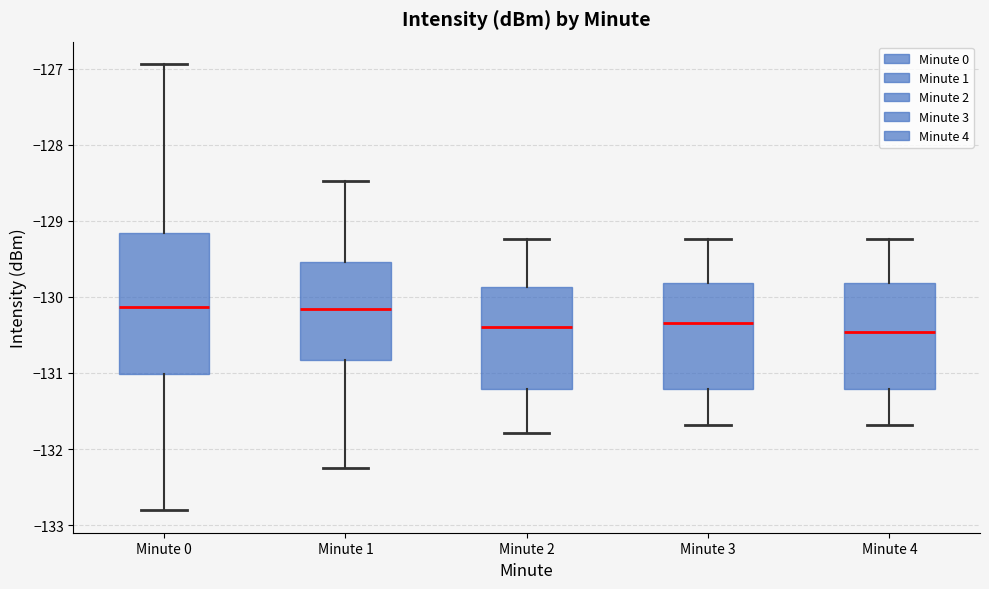

Which box is the tallest, from its lower edge to its upper edge?

Minute 0